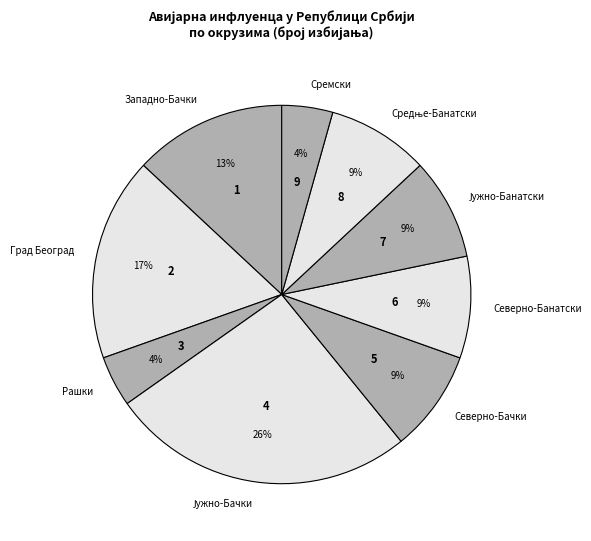

To the nearest percent, what is the average slice percentage?

11%